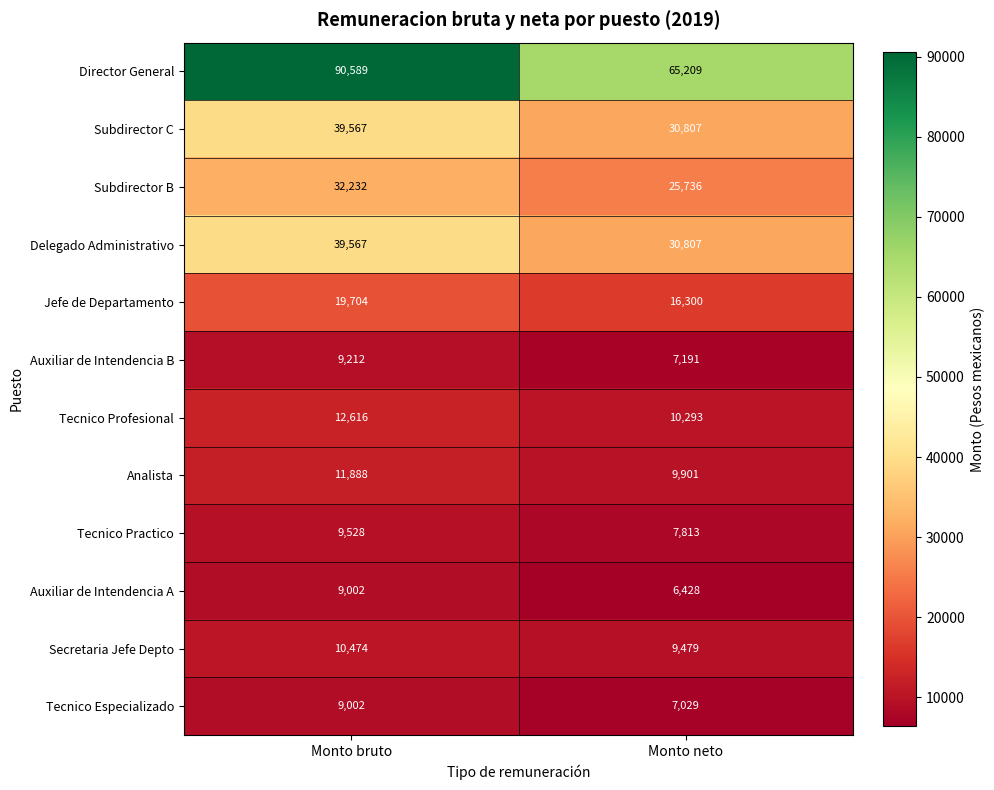

How many series are shown in this chart?

12